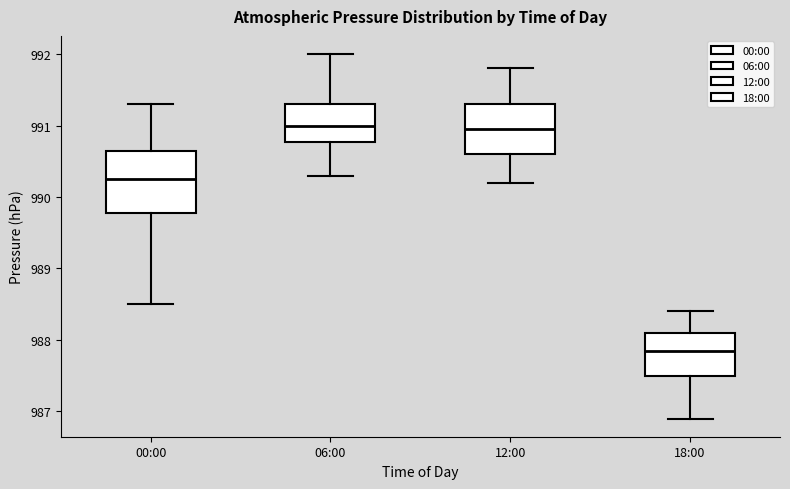

Comparing the boxes themselves (not the whiskers), which one is the tallest?

00:00